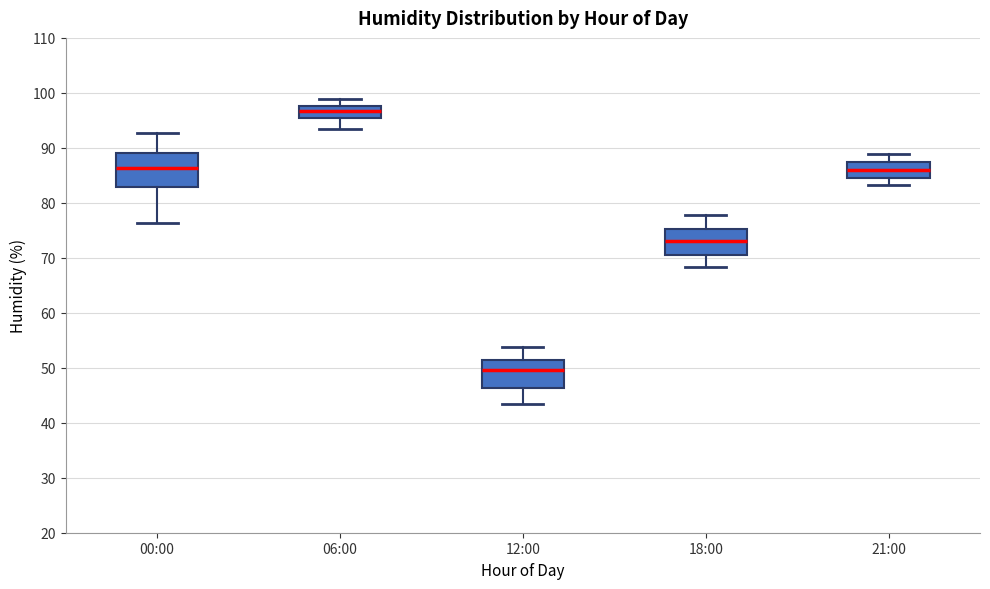

Reading left to right, transcribe this box plot: for each box, give where its median line is, the range the box spans, and where its two whiskers end, as read against the y-axis. The values are not printed on the chart, so give them approximately, as read against the axis.

00:00: median 86, box 83 to 89, whiskers 76 to 93
06:00: median 97, box 95 to 98, whiskers 93 to 99
12:00: median 50, box 46 to 51, whiskers 43 to 54
18:00: median 73, box 71 to 75, whiskers 68 to 78
21:00: median 86, box 85 to 87, whiskers 83 to 89